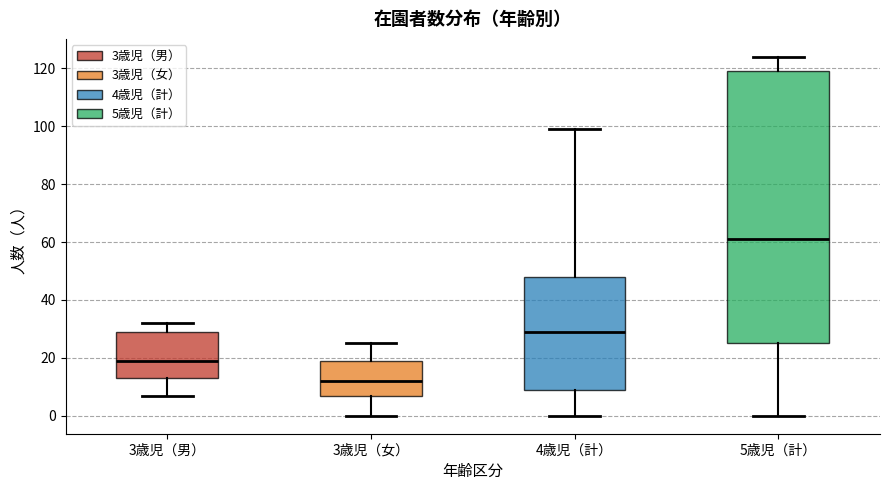

Which box has the highest median line?

5歳児（計）